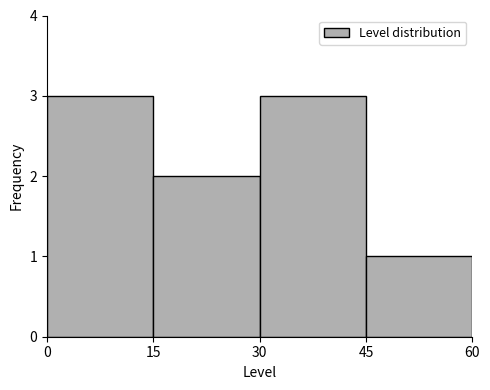

Reading left to right, list every bar in this chart as the range it spans on the x-axis followed by its height. The values are not printed on the chart, so give them approximately, as read against the axis.

0 to 15: 3
15 to 30: 2
30 to 45: 3
45 to 60: 1